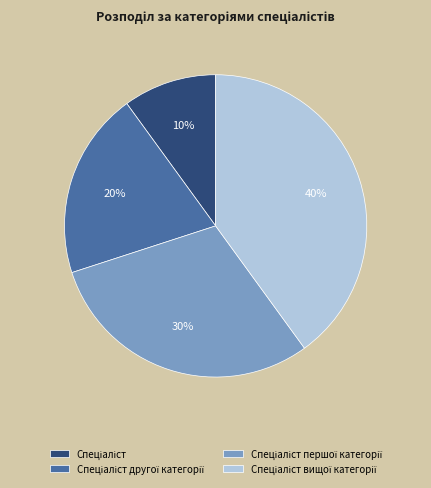

Is there a majority slice in this chart?

No